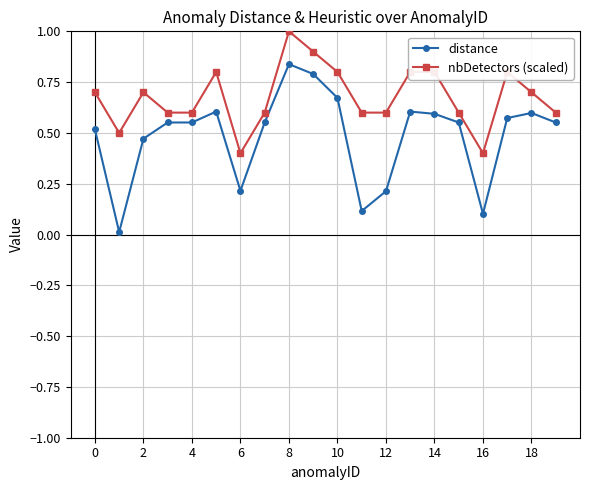

What is the maximum value for nbDetectors (scaled)?

1.0